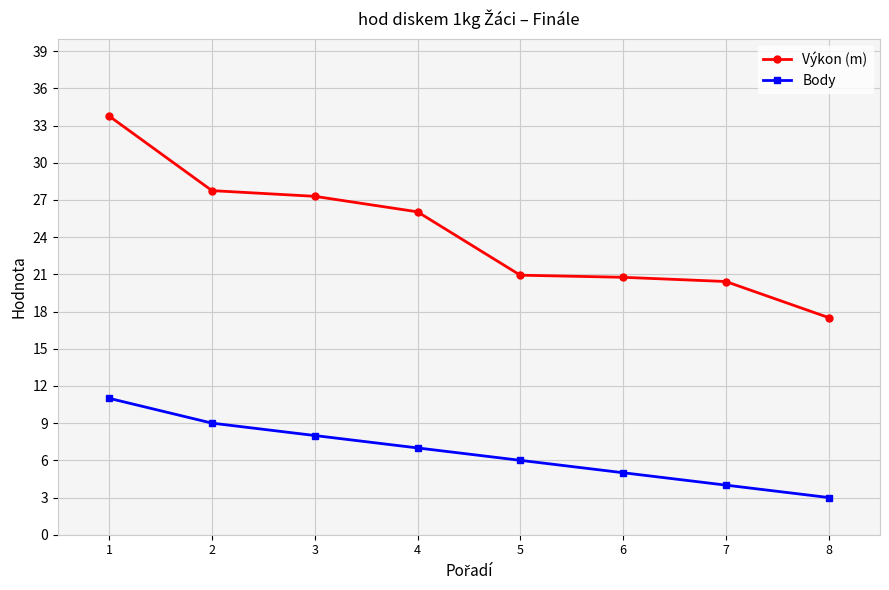

What is the total value across all series at 4?

33.0